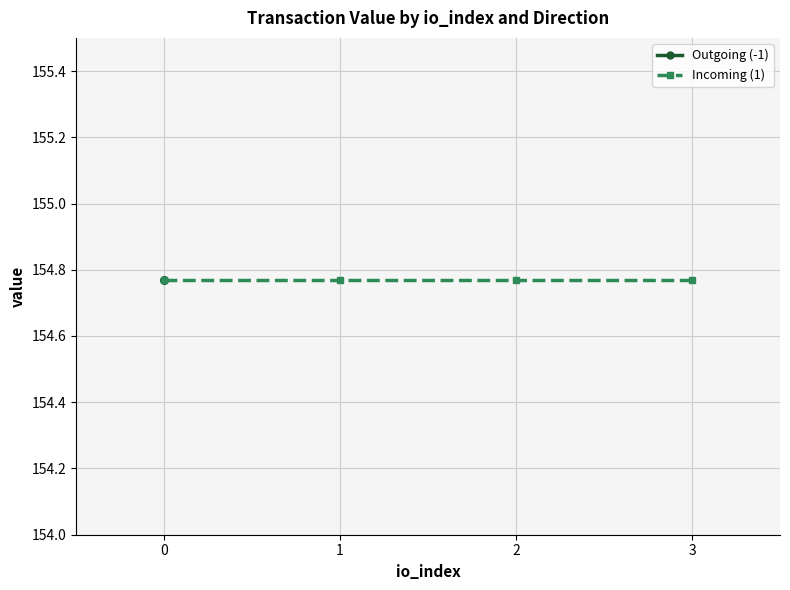

True or false: io_index and value cross at least once.

False